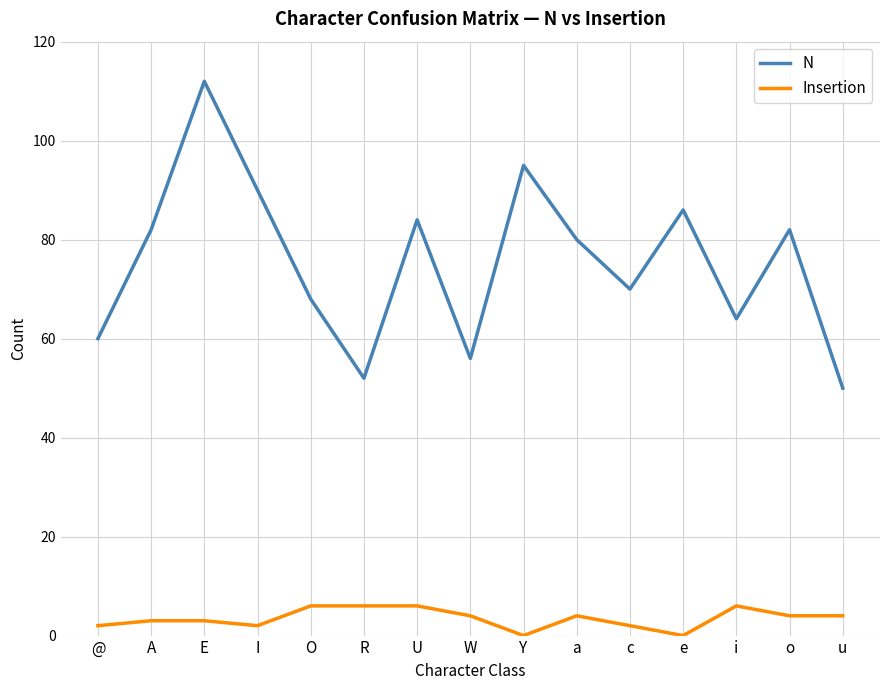

Where is the first local maximum for N?

E